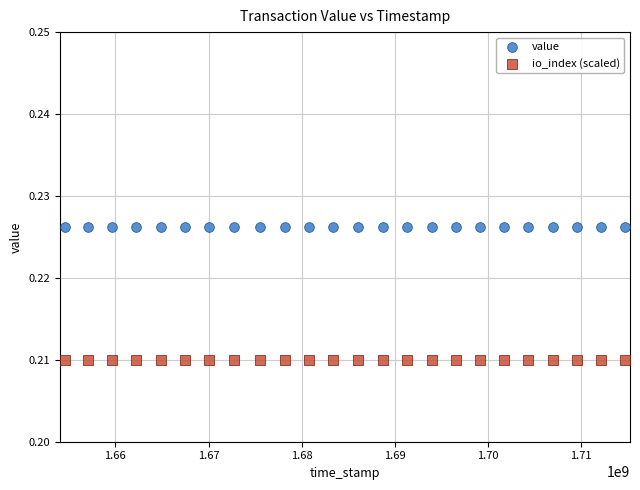

Which series reaches the minimum Y coordinate?

io_index (scaled)